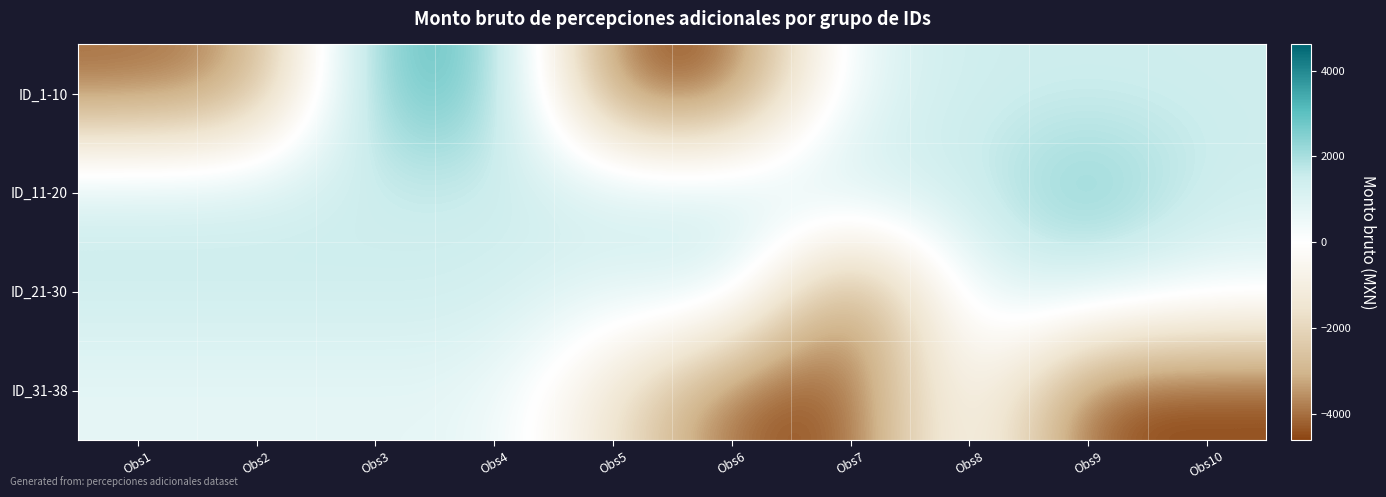

Which has a higher value, Obs1 or Obs2?

Obs2